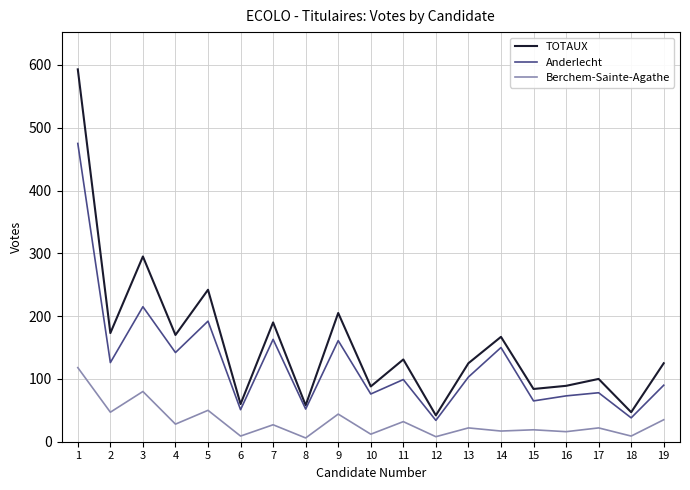

Where is the first local minimum for Berchem-Sainte-Agathe?

2